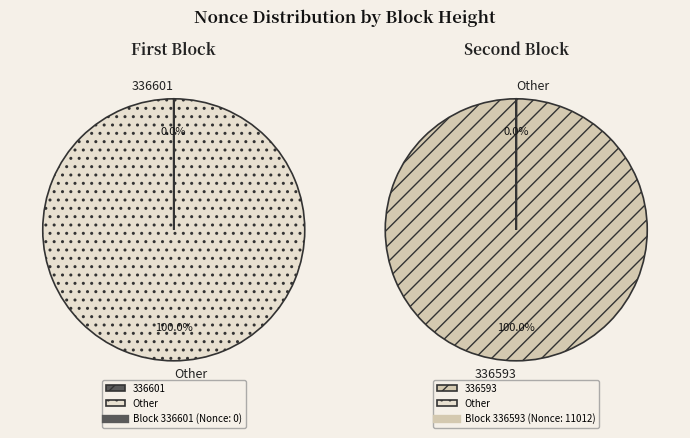

Is it true that 336601 is 0% of the pie?

True